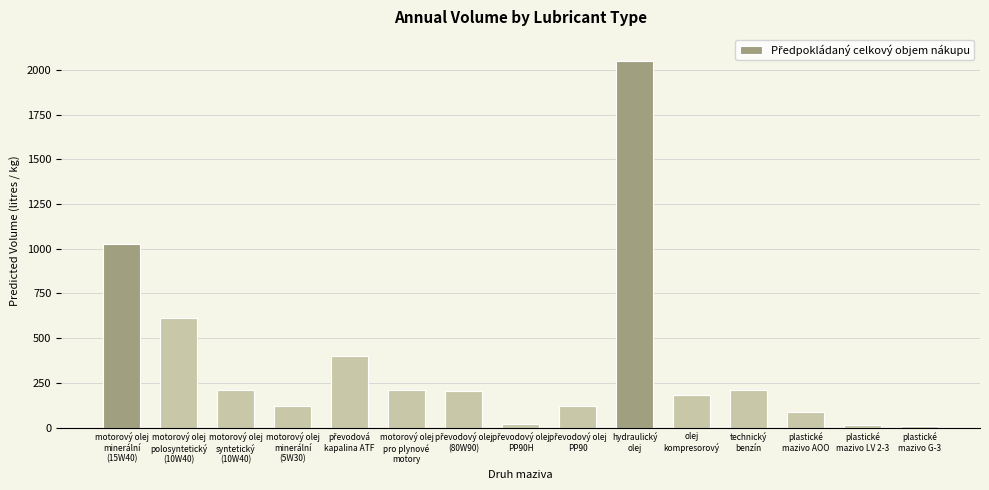

What is the sum of all values?

5475